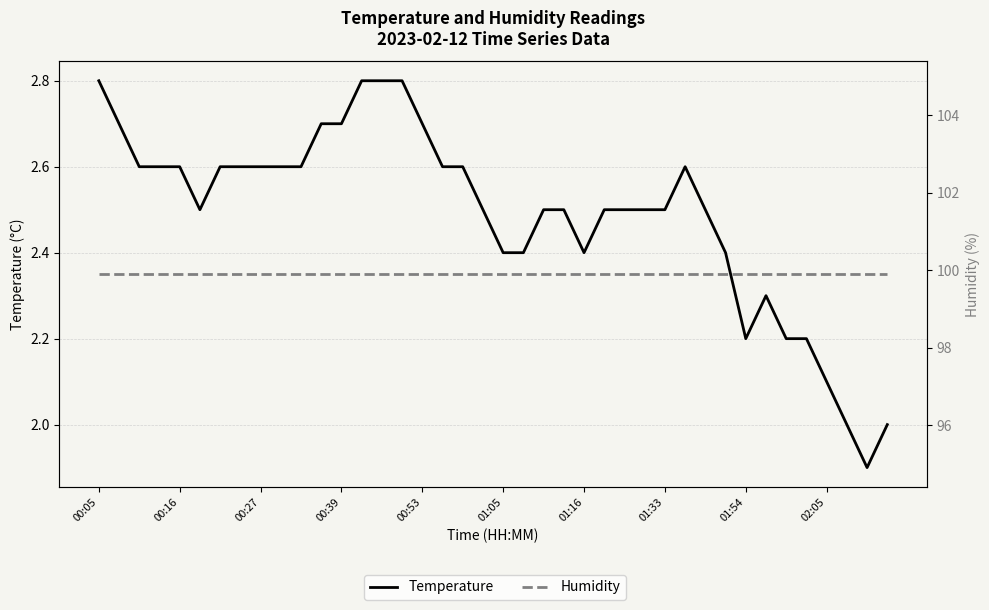

Which series has the largest total across all categories?

Humidity